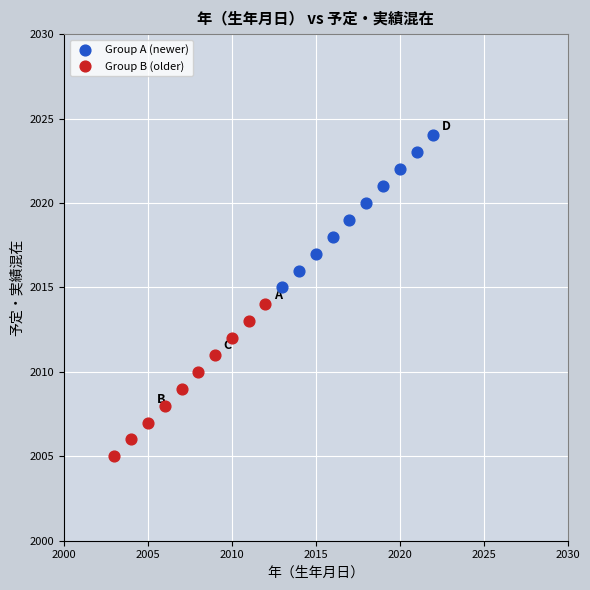

What are all the series names shown in the legend?

Group A (newer), Group B (older)